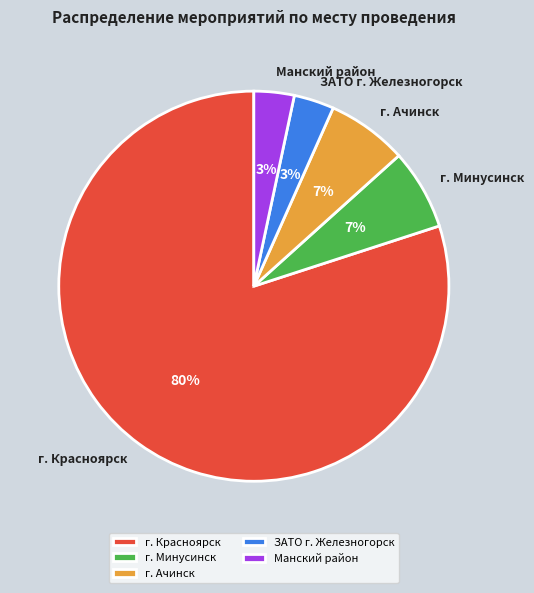

To the nearest percent, what is the difference between the largest and smallest slice percentages?

77%